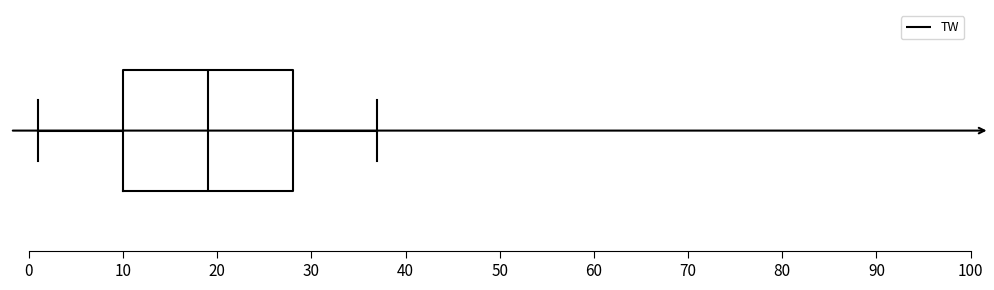

Transcribe this box plot: give where the median line is, the range the box spans, and where the two whiskers end, as read against the x-axis. The values are not printed on the chart, so give them approximately, as read against the axis.

median 19, box 10 to 28, whiskers 1 to 37